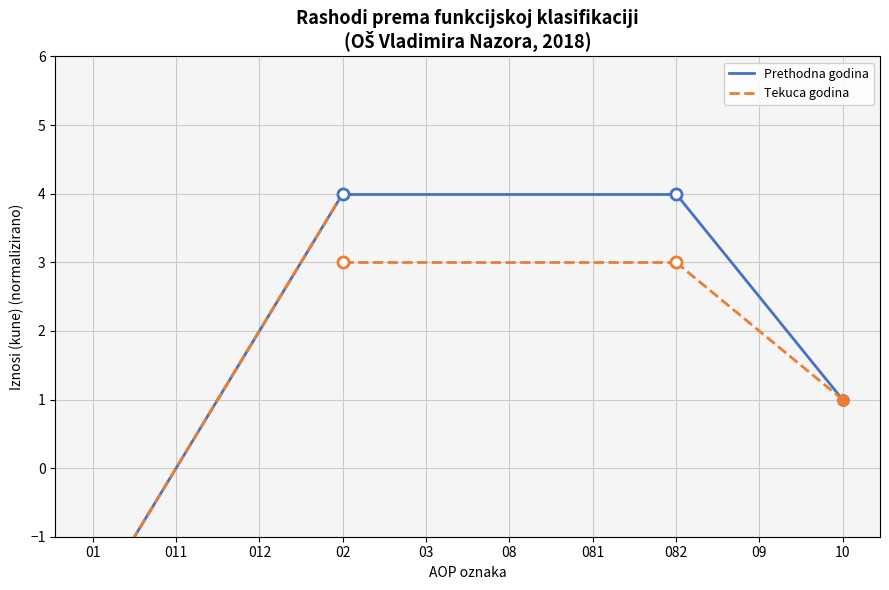

What is the value of the Prethodna godina point at the 1st from the left?

-2